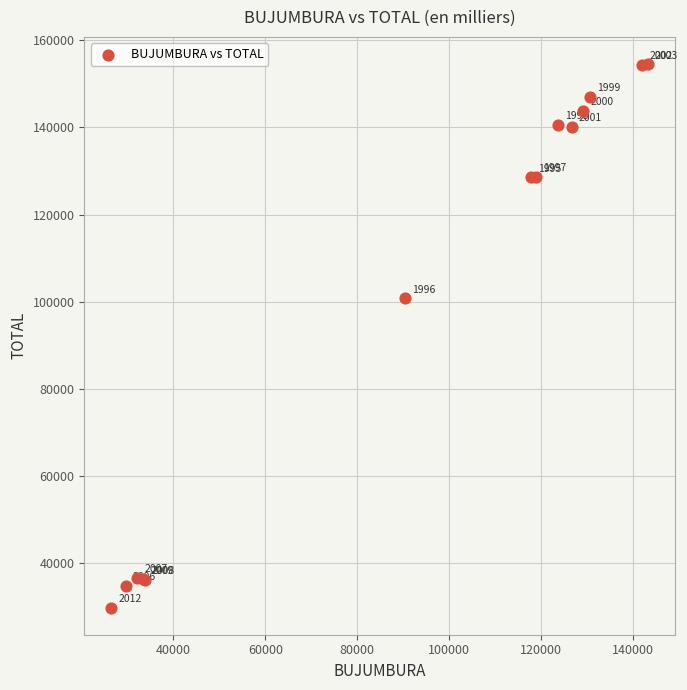

What Y value in the scatter plot is closest to 92175?

100785.0